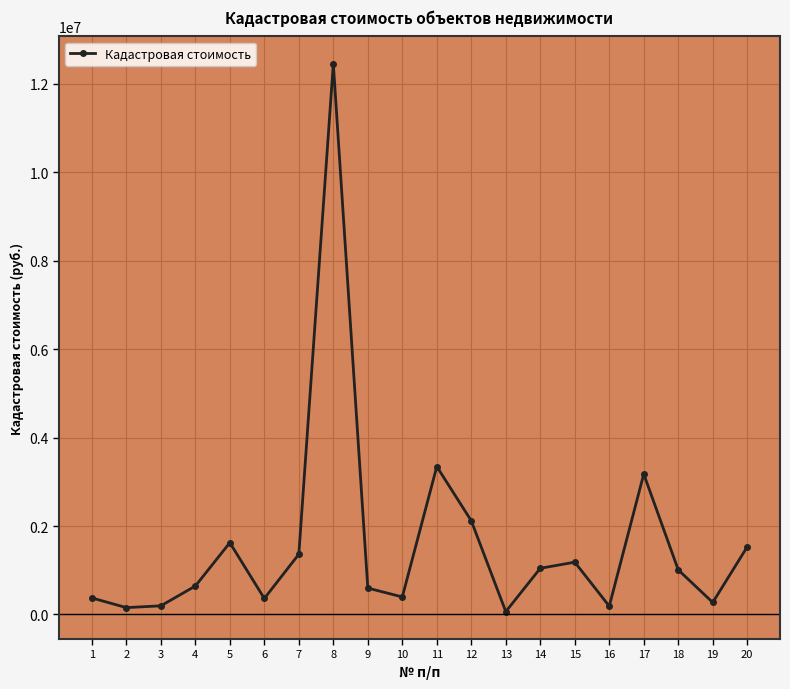

Approximately how many times larger is the value at 7 compared to 14?

1.3